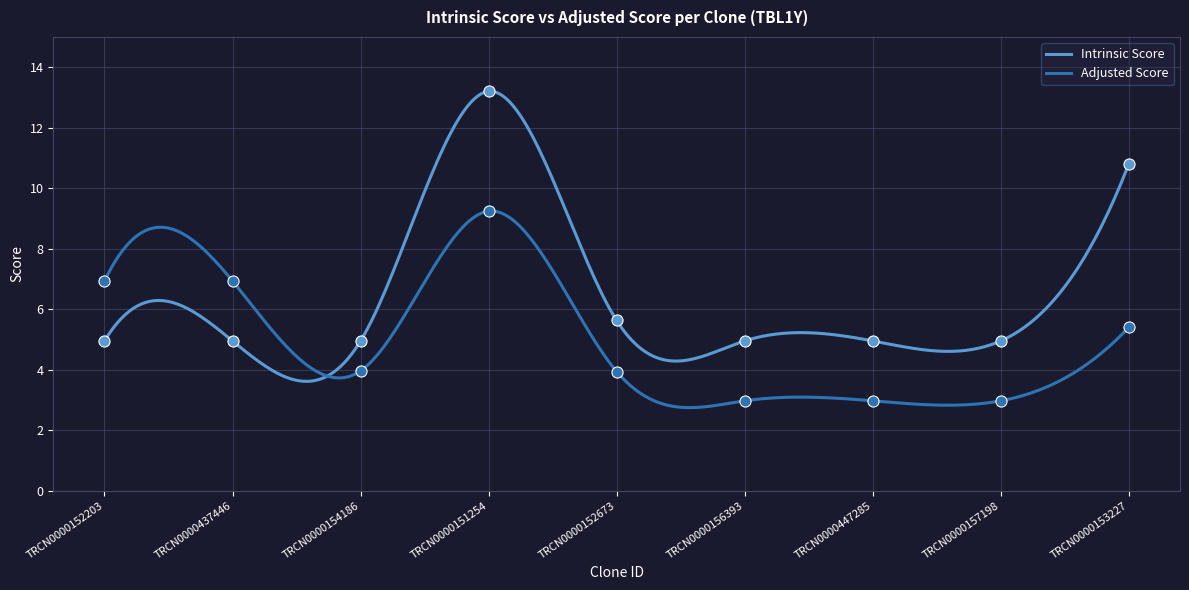

Is the value of Intrinsic Score at TRCN0000447285 greater than the value of Adjusted Score at TRCN0000153227?

No